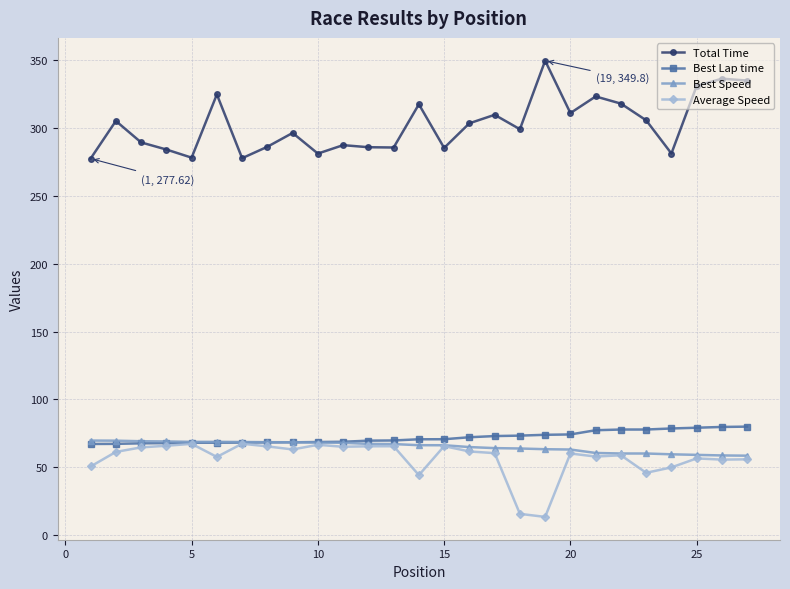

What is the greatest value displayed?

349.8